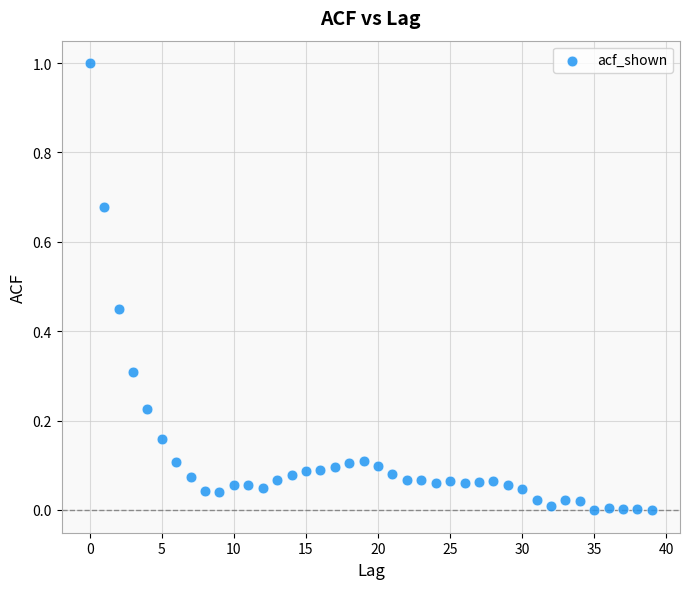

What is the range of Y values (max minus min)?

1.0